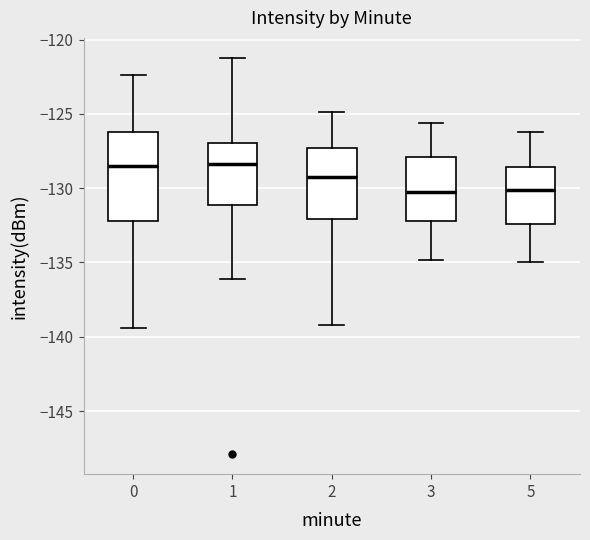

Which box is the tallest, from its lower edge to its upper edge?

0